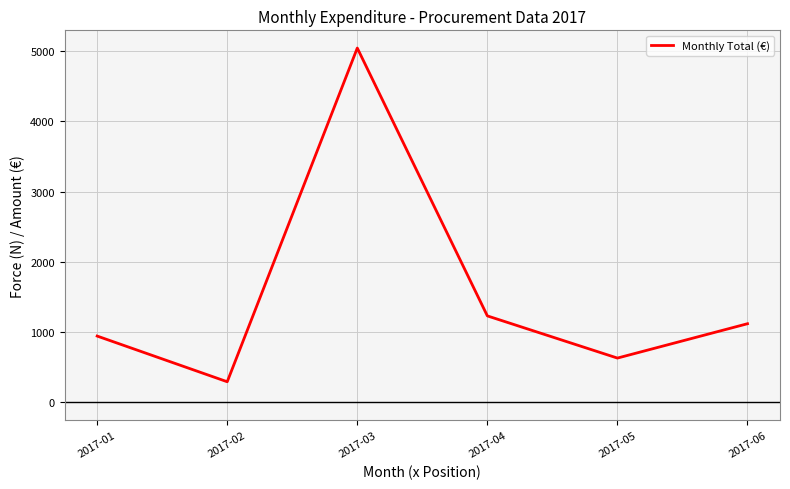

What is the sum of the values at 2017-01 and 2017-02?

1237.2